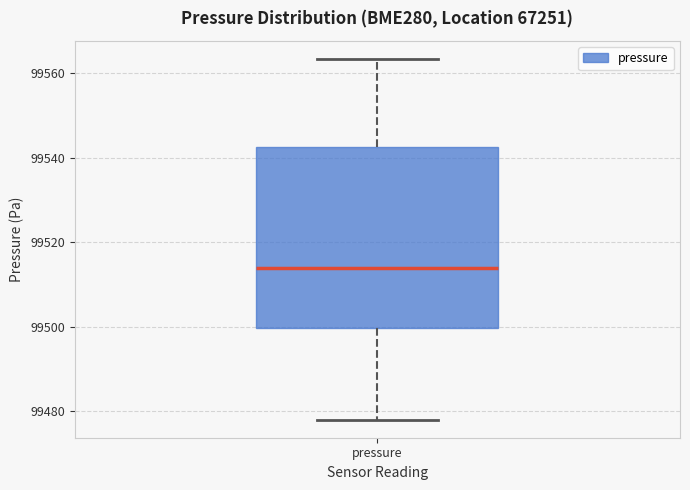

Transcribe this box plot: give where the median line is, the range the box spans, and where the two whiskers end, as read against the y-axis. The values are not printed on the chart, so give them approximately, as read against the axis.

median 99514, box 99500 to 99542, whiskers 99478 to 99564